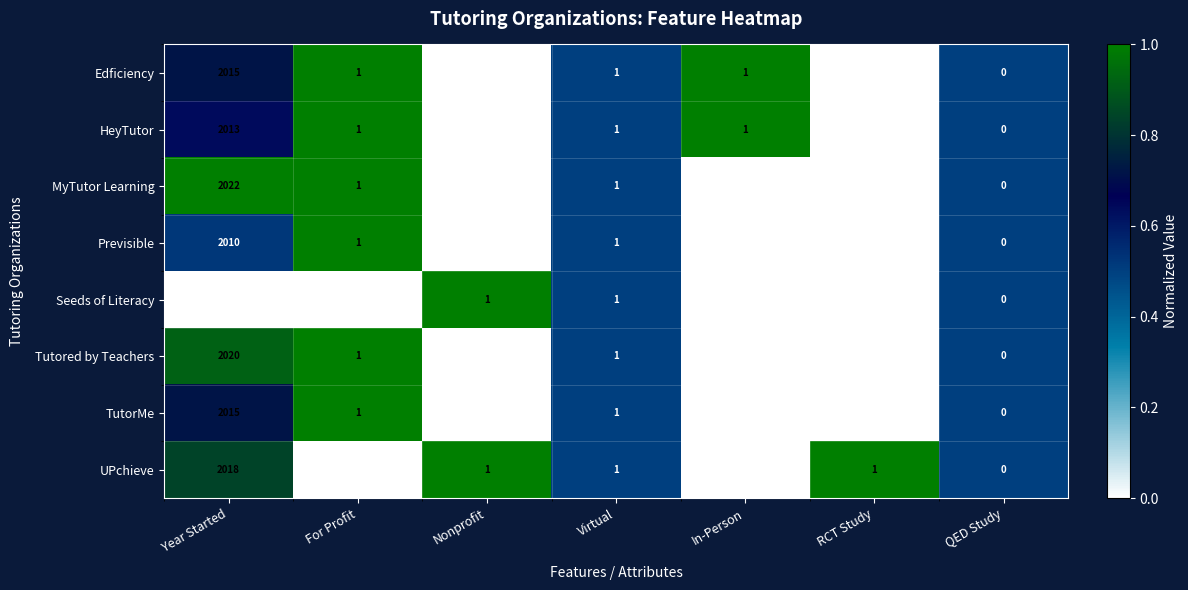

What is the average value of the HeyTutor series?

288